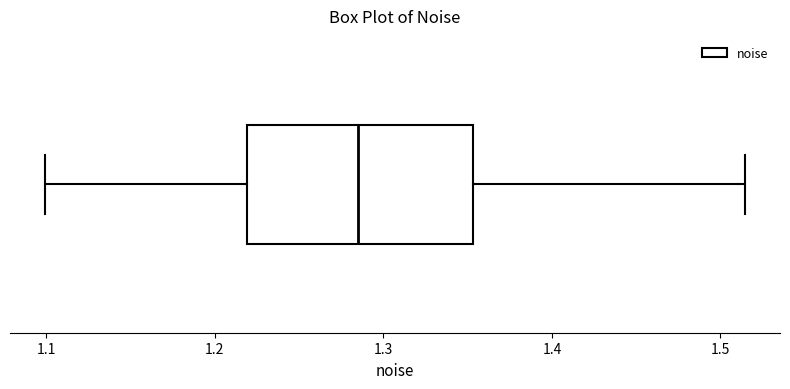

Read this box plot against the x-axis: the position of the median line, the range covered by the box, and the ends of both whiskers. The values are not printed on the chart, so give them approximately, as read against the axis.

median 1.28, box 1.22 to 1.35, whiskers 1.10 to 1.51